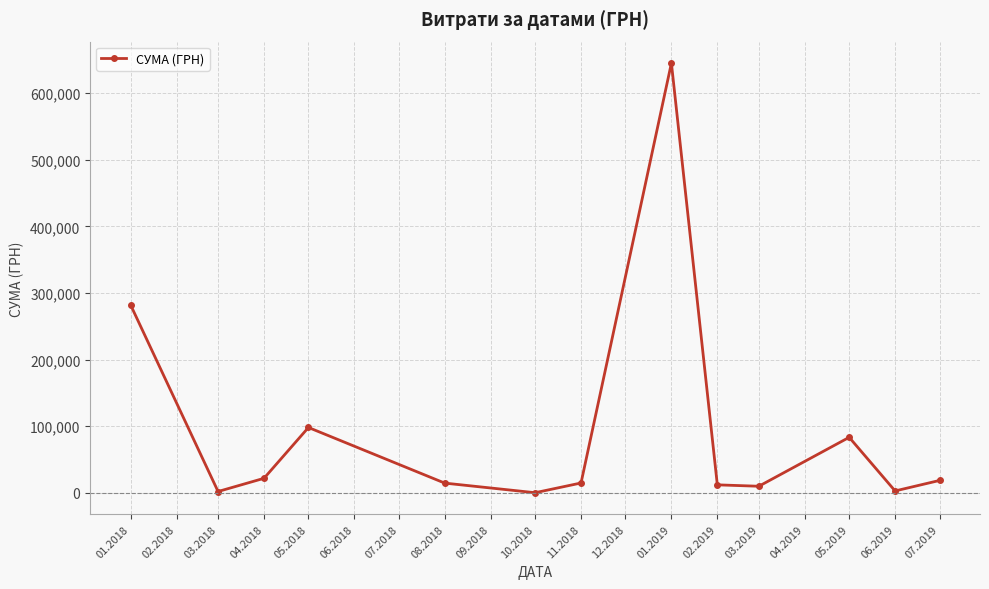

At which label is the value closest to 322672?

01.2018